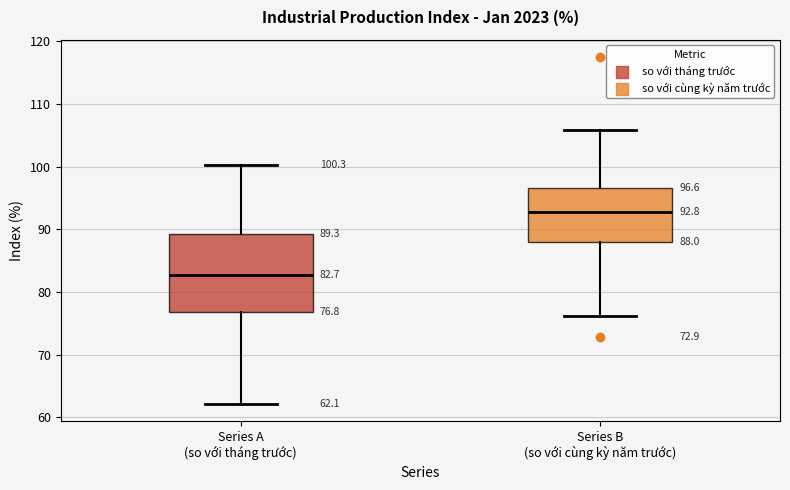

Which box is the tallest, from its lower edge to its upper edge?

Series A (so với tháng trước)